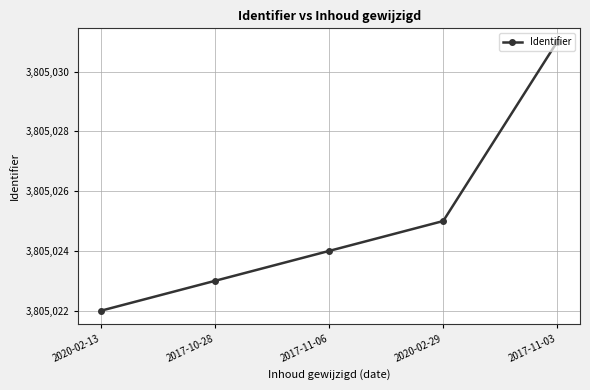

What is the difference between the values at 2017-10-28 and 2017-11-03?

8